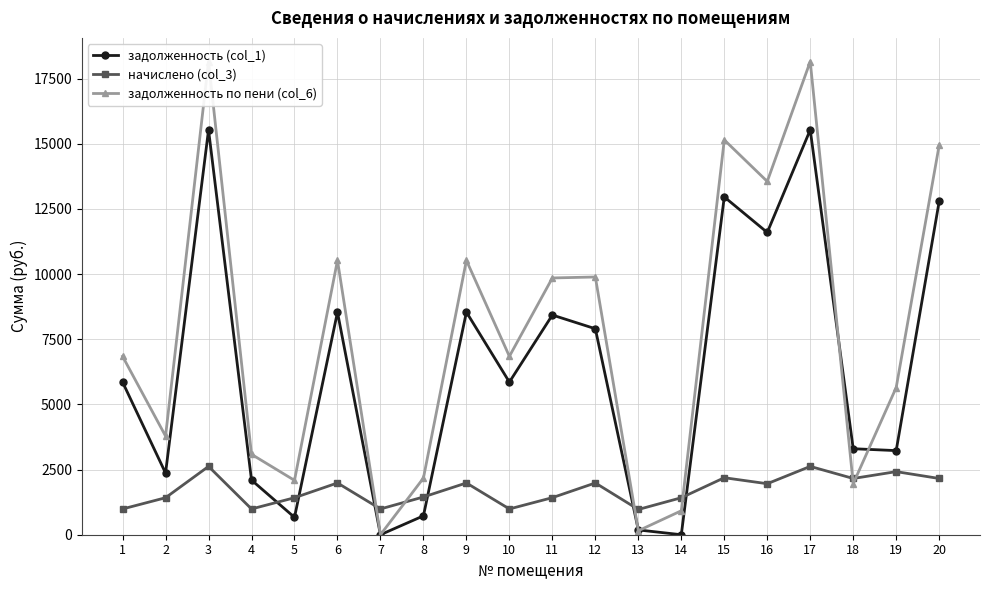

What is the total value across all series at 3?

36307.9